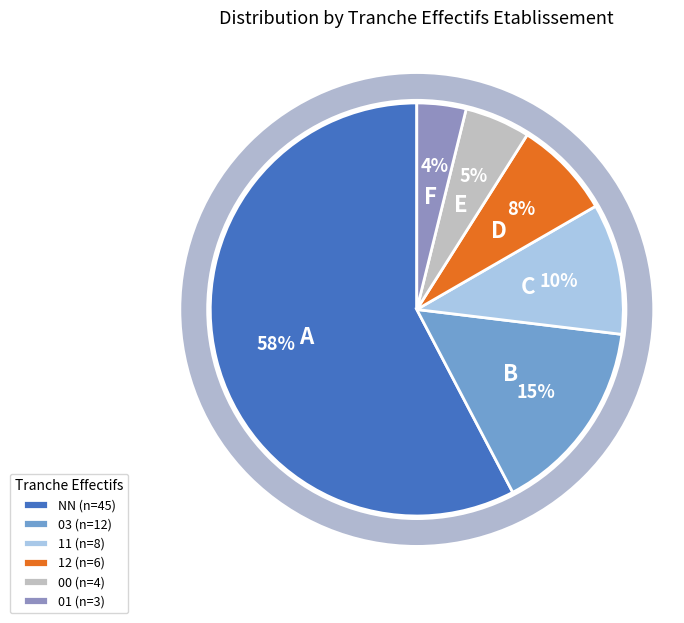

What is the smallest slice in the pie chart?

01